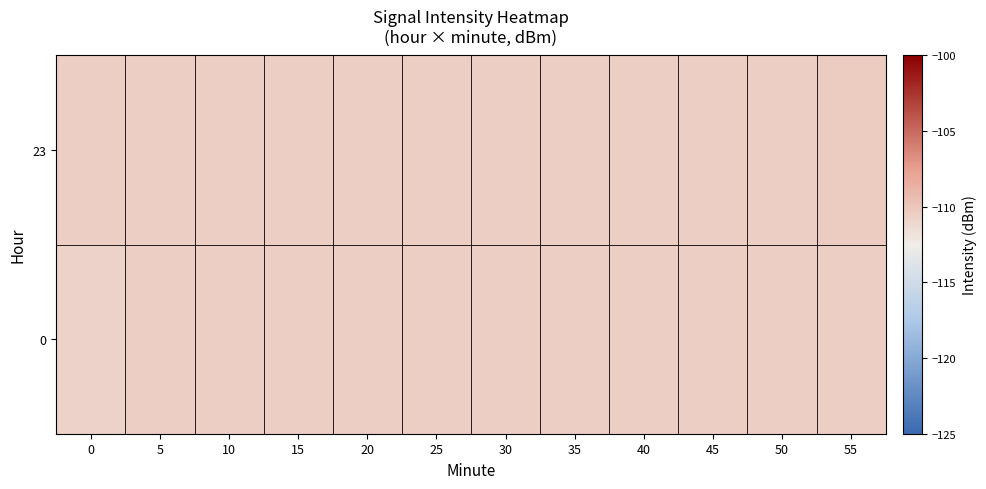

Between 10 and 30, which is larger?

10